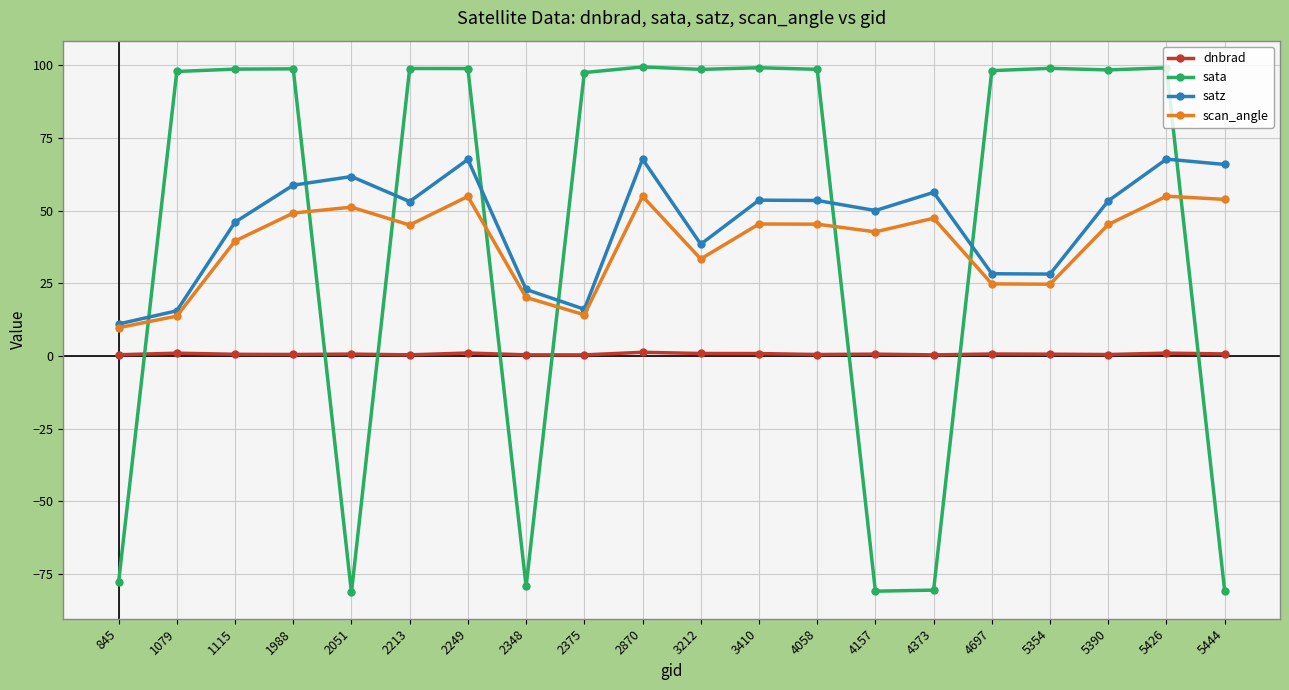

What is the value of the satz point at the 17th from the left?

28.2